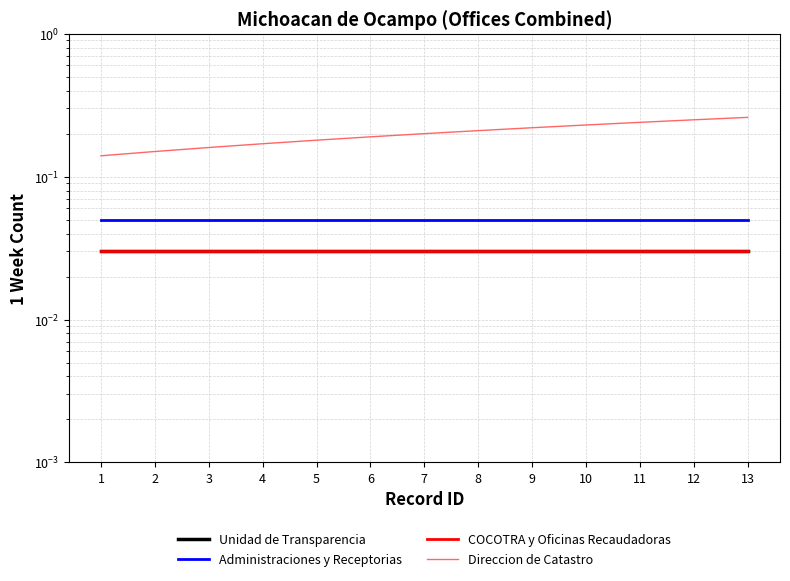

Is the value of COCOTRA y Oficinas Recaudadoras at 10 greater than the value of Administraciones y Receptorias at 10?

No